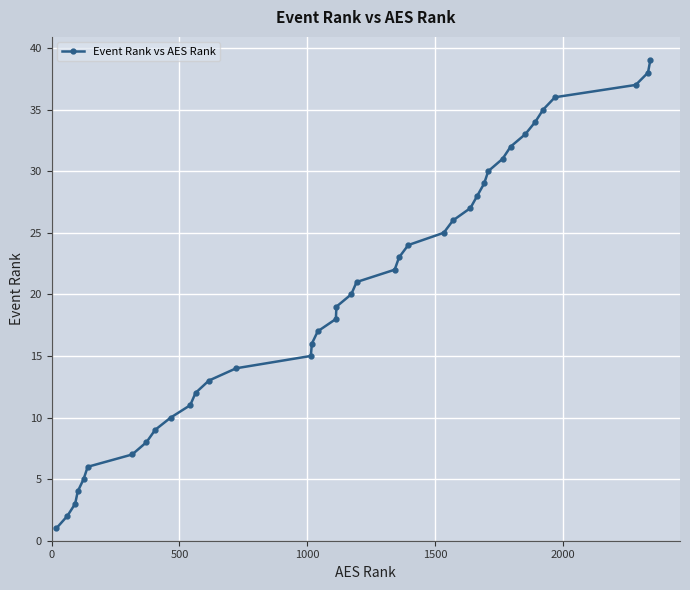

What is the average value?

20